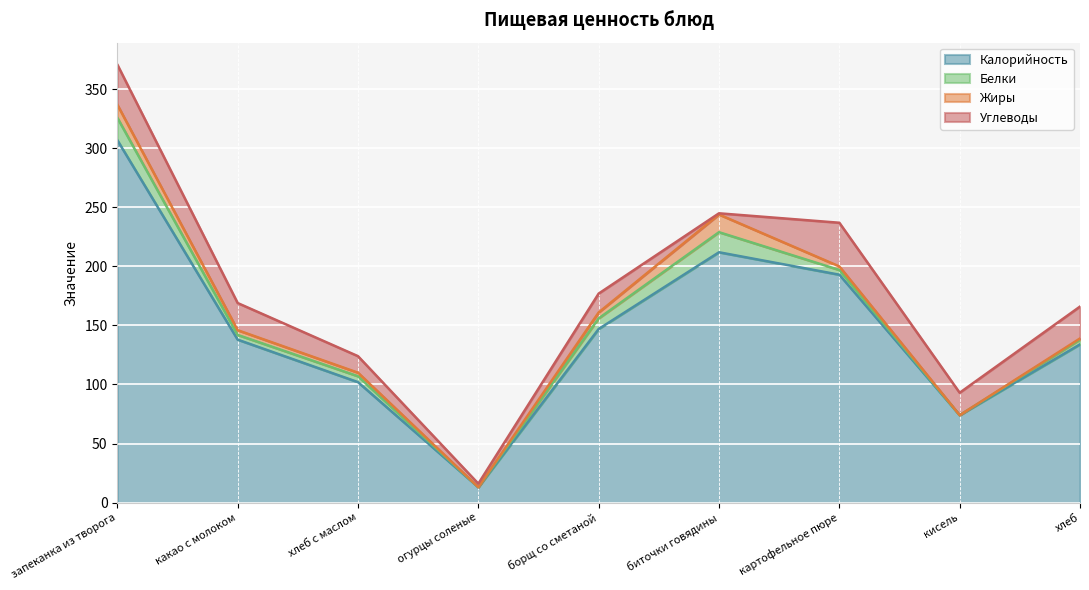

Where is the first local maximum for Калорийность?

биточки говядины